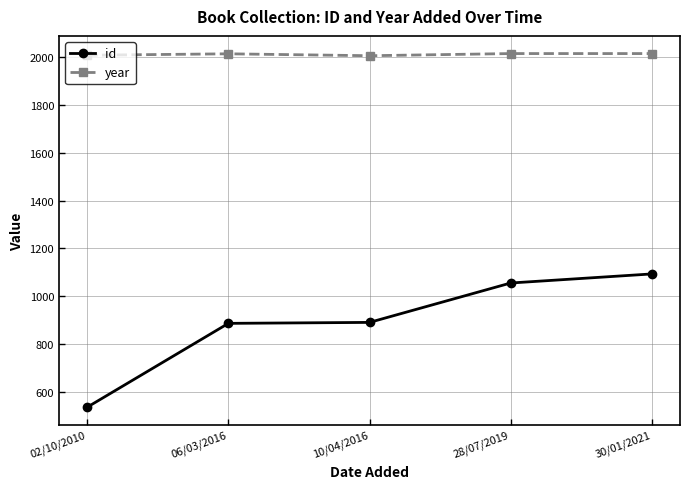

True or false: id and year cross at least once.

False